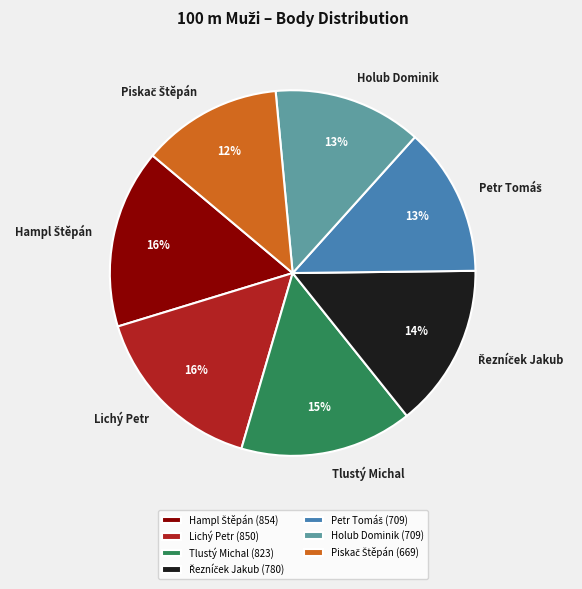

What percentage is the Holub Dominik slice, to the nearest percent?

13%